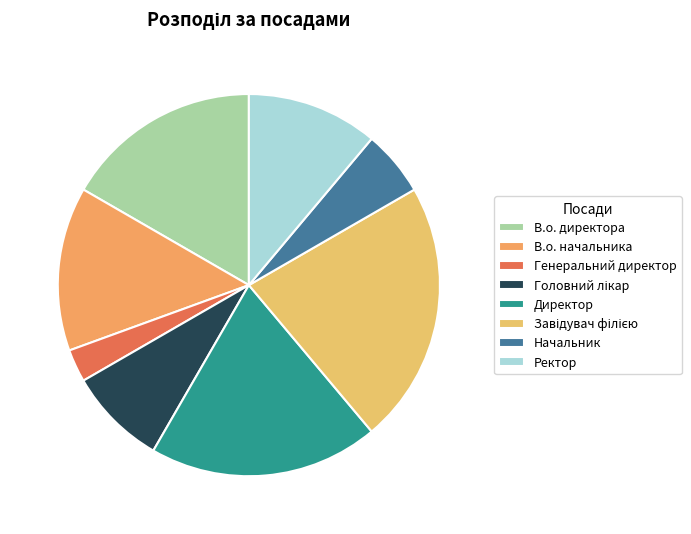

How many slices are in this pie chart?

8